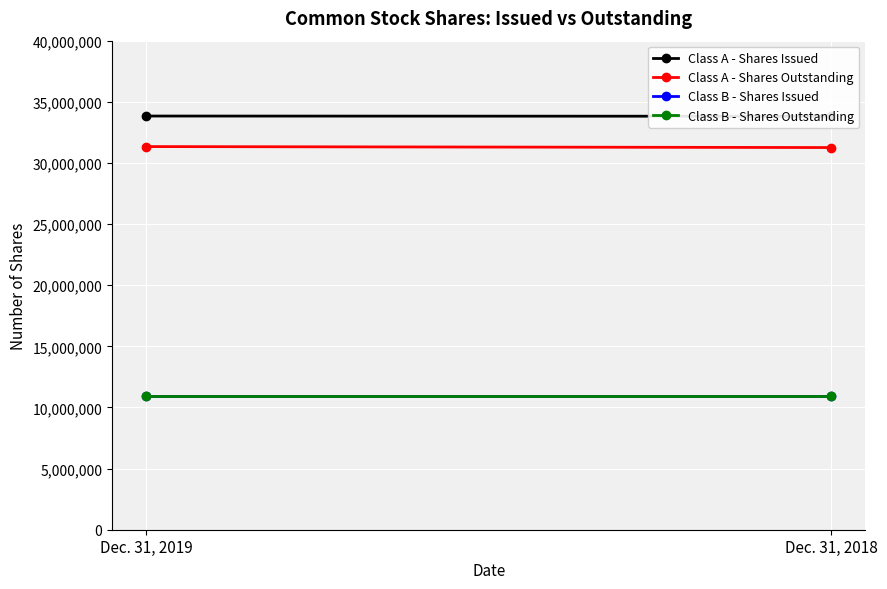

Which series has the widest spread of values?

Class A - Shares Outstanding